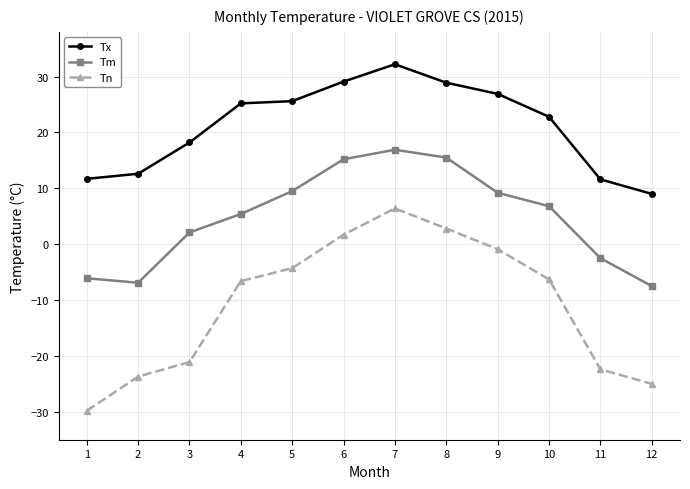

List the series in order of their overall mean, lowest first.

Tn, Tm, Tx